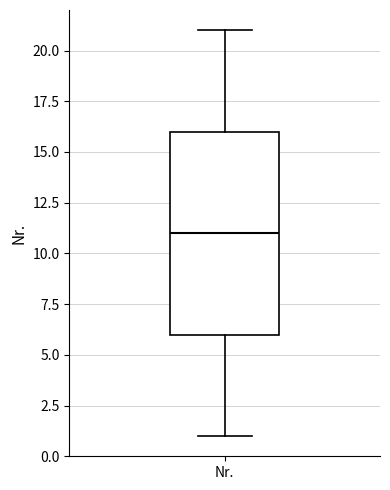

Read this box plot against the y-axis: the position of the median line, the range covered by the box, and the ends of both whiskers. The values are not printed on the chart, so give them approximately, as read against the axis.

median 11, box 6 to 16, whiskers 1 to 21